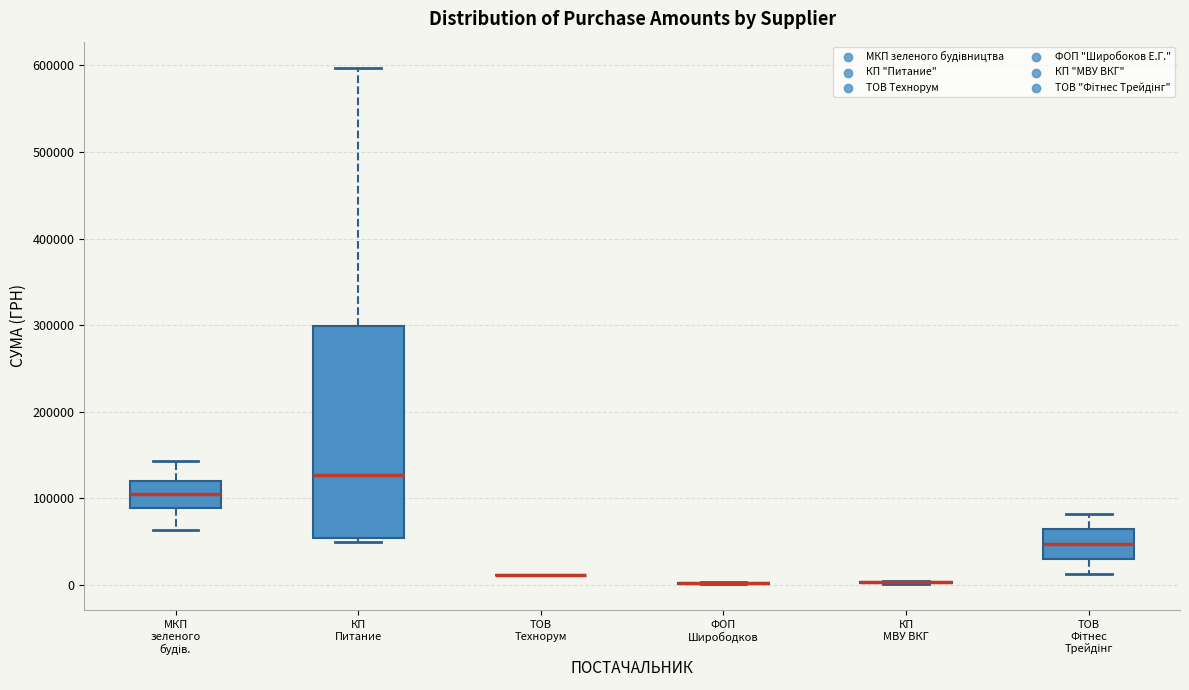

Which box is the tallest, from its lower edge to its upper edge?

КП Питание